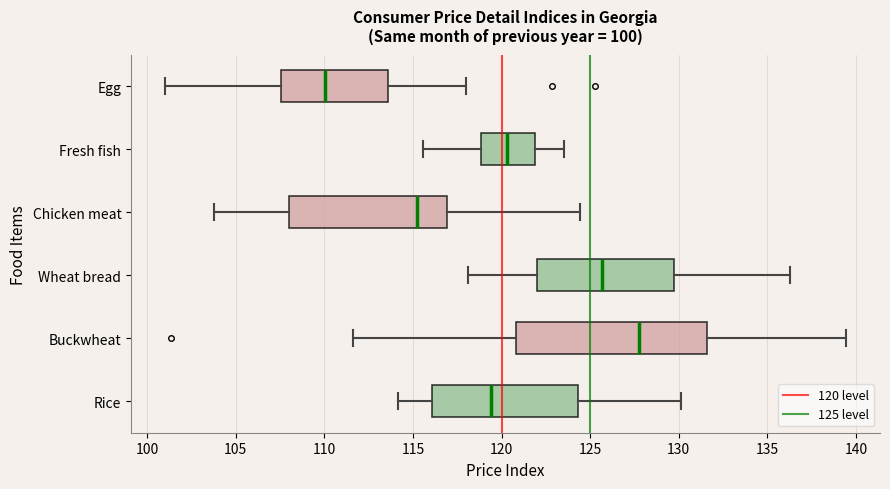

Comparing the boxes themselves (not the whiskers), which one is the widest?

Buckwheat